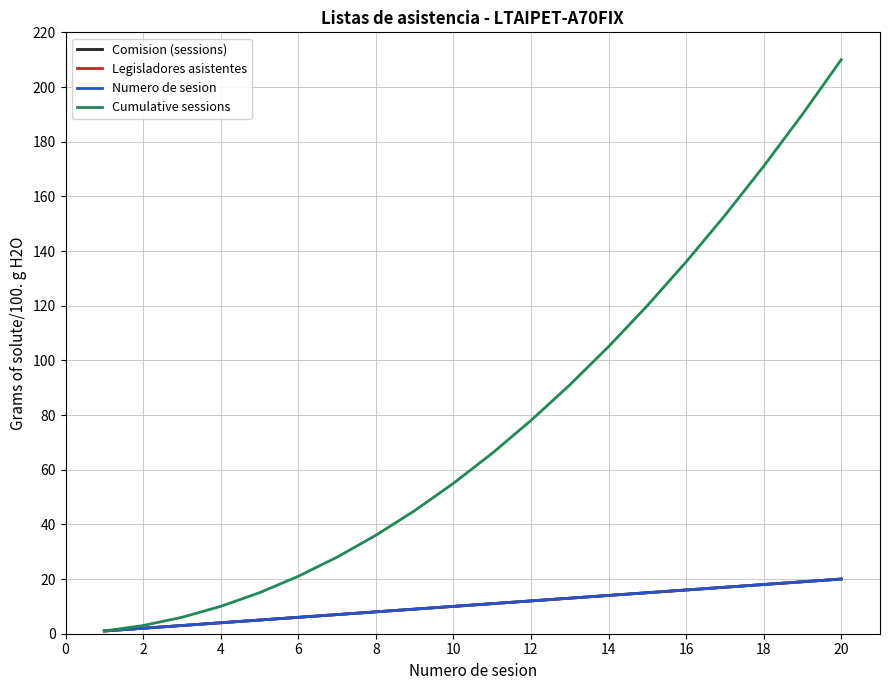

Which series has the largest range (max minus min)?

Cumulative sessions